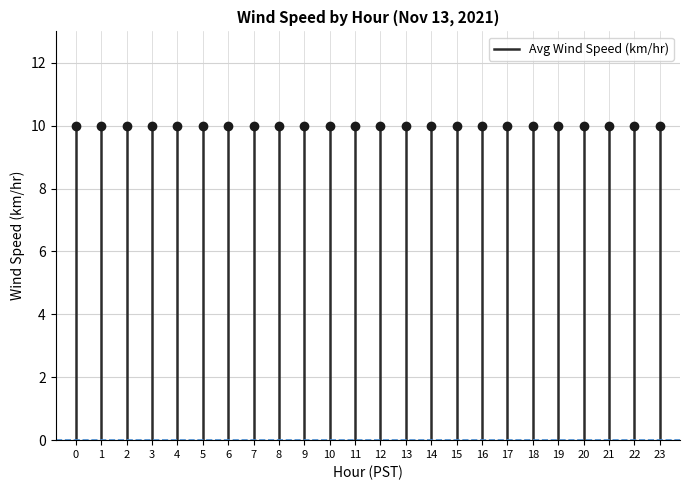

The chart shows a value of -3 at 0. True or false?

False